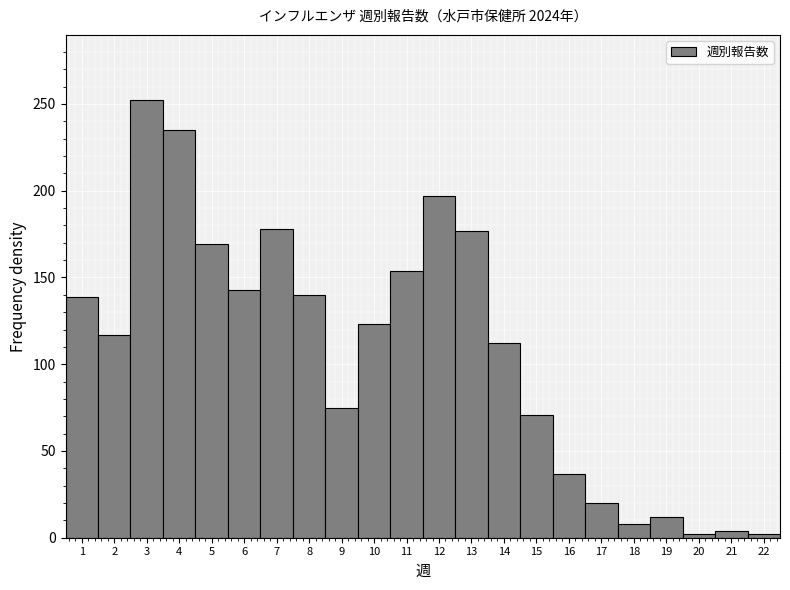

Over which range of the x-axis is the bar tallest?

2.5 to 3.5